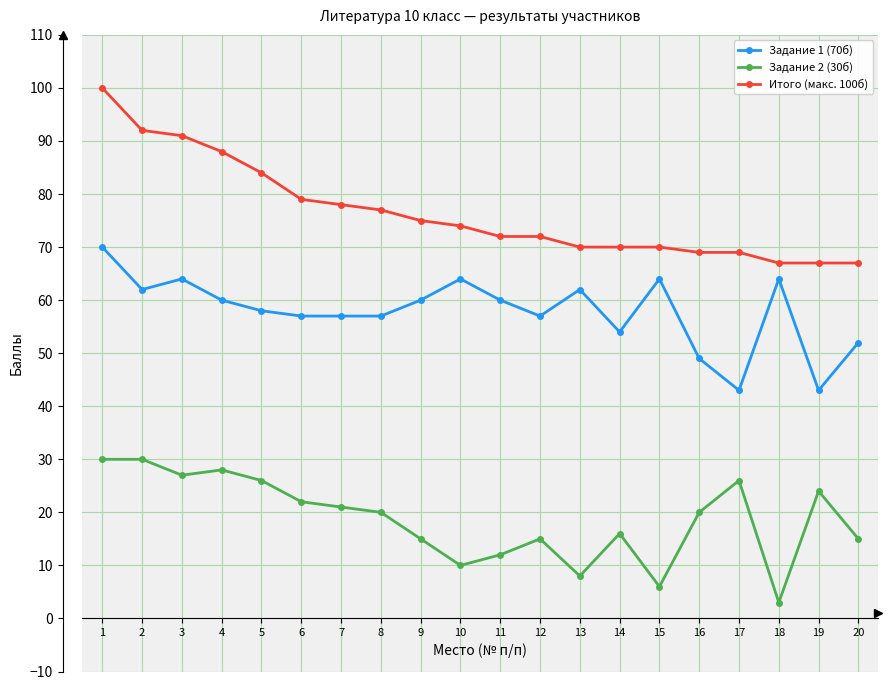

Rank the series by their average value, from highest to lowest.

Итого (макс. 100б), Задание 1 (70б), Задание 2 (30б)